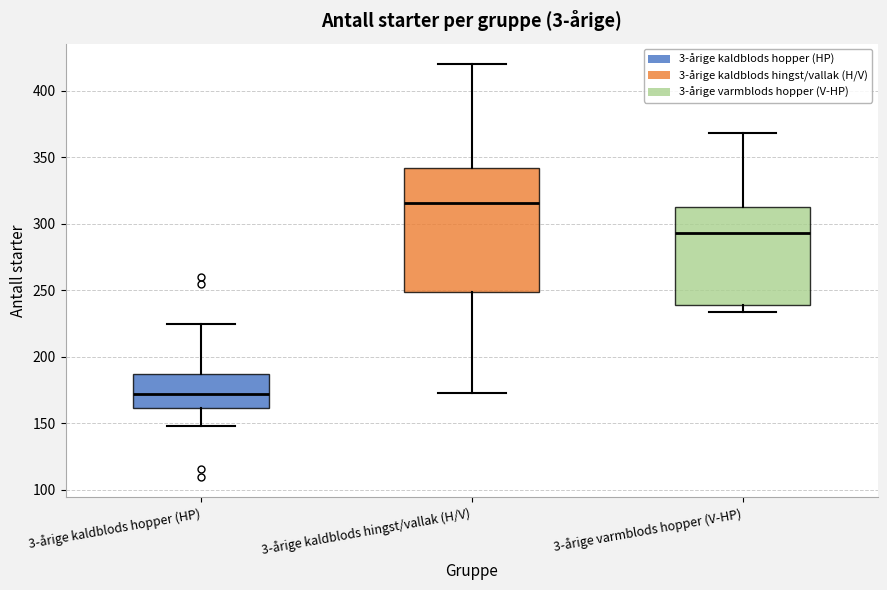

Which box is the tallest, from its lower edge to its upper edge?

3-årige kaldblods hingst/vallak (H/V)